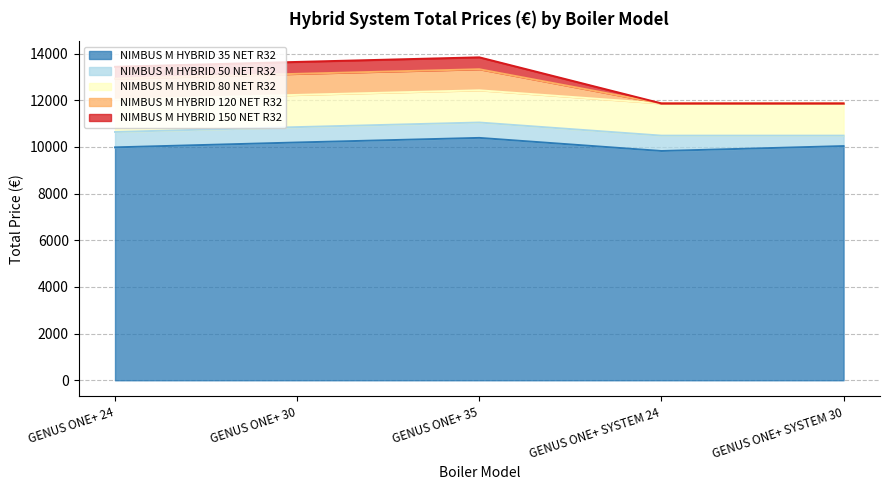

What are all the series names shown in the legend?

NIMBUS M HYBRID 35 NET R32, NIMBUS M HYBRID 50 NET R32, NIMBUS M HYBRID 80 NET R32, NIMBUS M HYBRID 120 NET R32, NIMBUS M HYBRID 150 NET R32